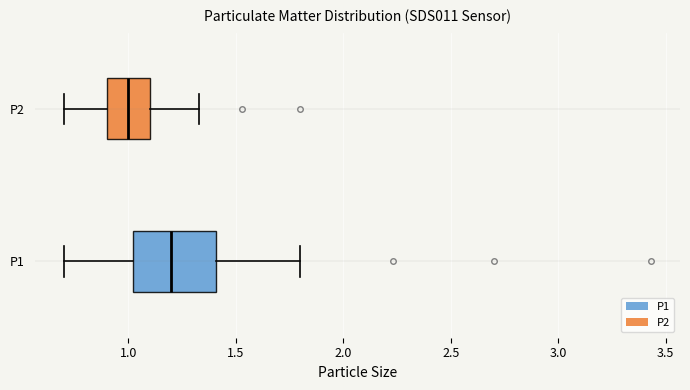

Reading bottom to top, transcribe this box plot: for each box, give where its median line is, the range the box spans, and where its two whiskers end, as read against the x-axis. The values are not printed on the chart, so give them approximately, as read against the axis.

P1: median 1.20, box 1.00 to 1.40, whiskers 0.70 to 1.80
P2: median 1.00, box 0.90 to 1.10, whiskers 0.70 to 1.35